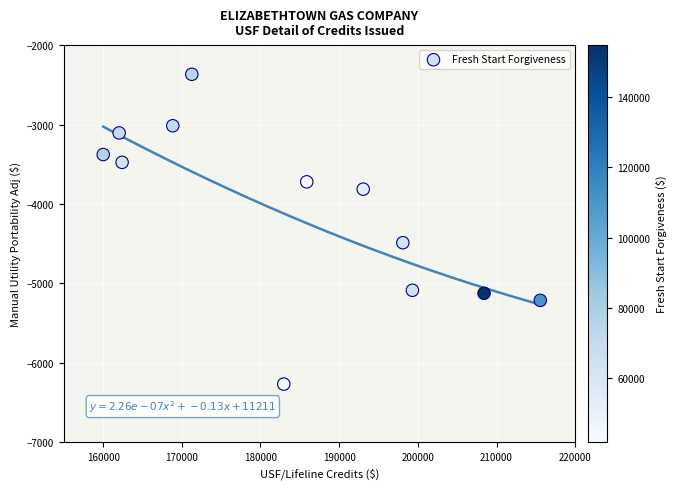

What is the range of Y values (max minus min)?

3900.5